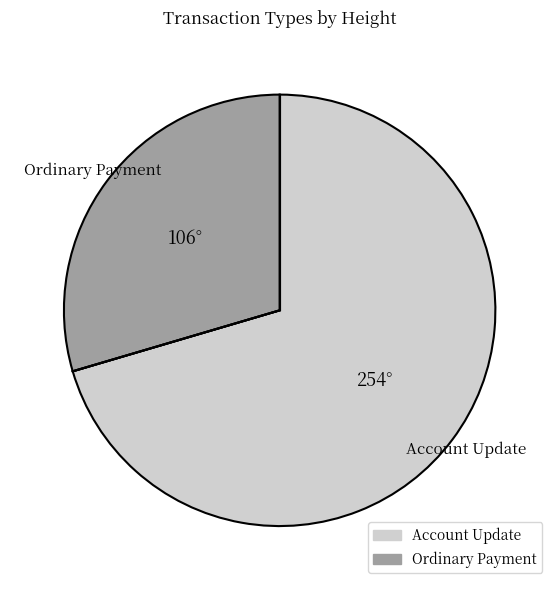

Rank the categories by value from lowest to highest.

Ordinary Payment, Account Update